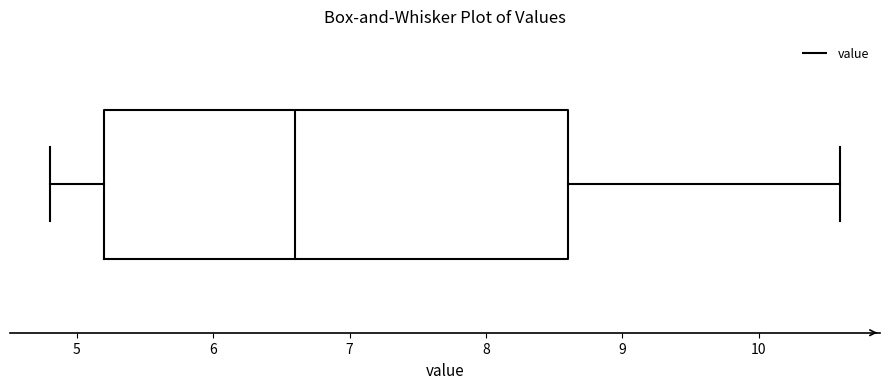

Where does the median line of the box sit on the x-axis? The values are not printed on the chart, so give them approximately, as read against the axis.

6.6